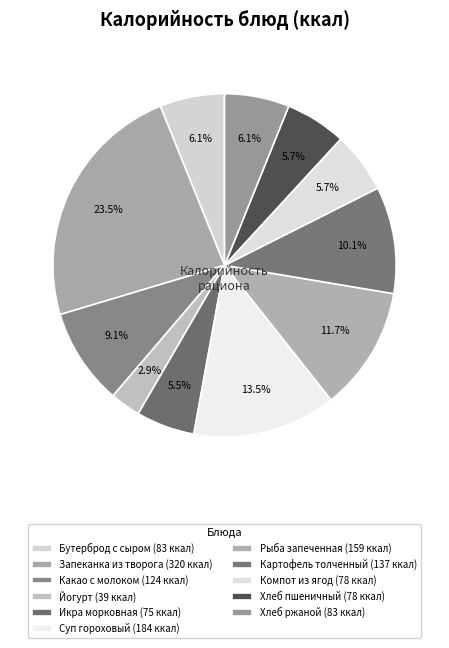

Rank the categories by value from highest to lowest.

Запеканка из творога, Суп гороховый, Рыба запеченная, Картофель толченный, Какао с молоком, Бутерброд с сыром, Хлеб ржаной, Компот из ягод, Хлеб пшеничный, Икра морковная, Йогурт